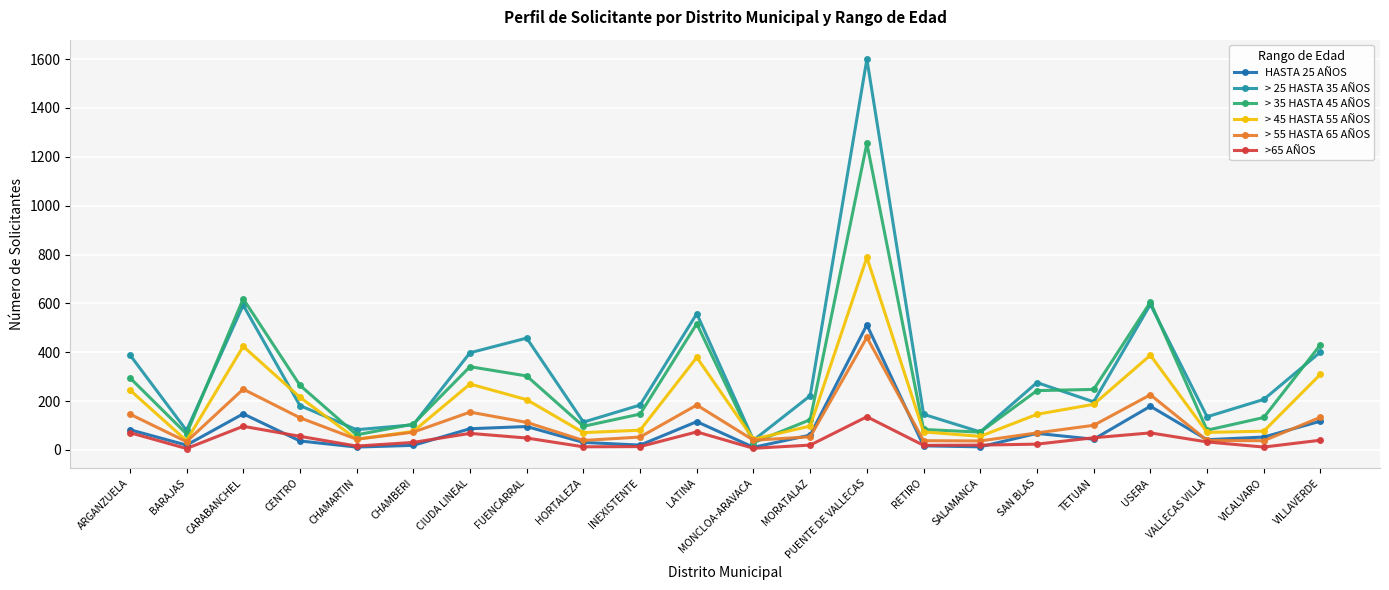

At which category is the sum across all series the highest?

PUENTE DE VALLECAS